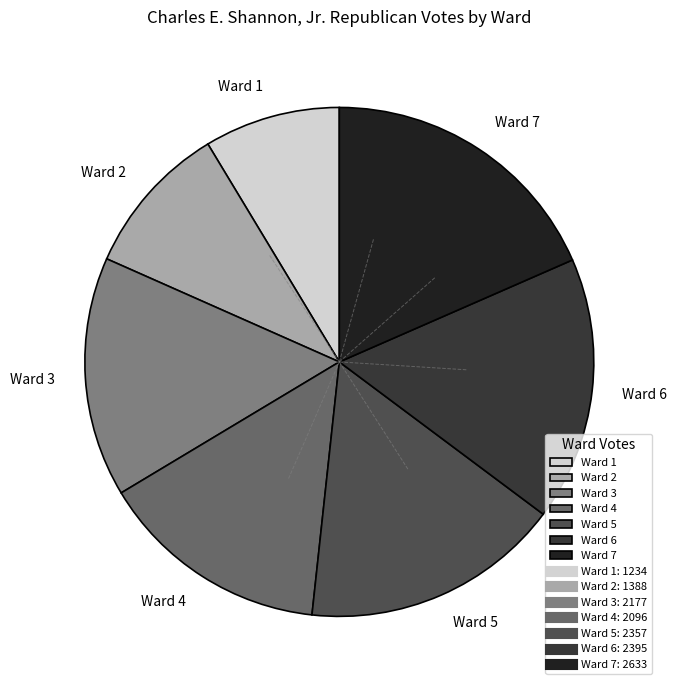

Approximately how many times larger is the value at Ward 3 compared to Ward 2?

1.6